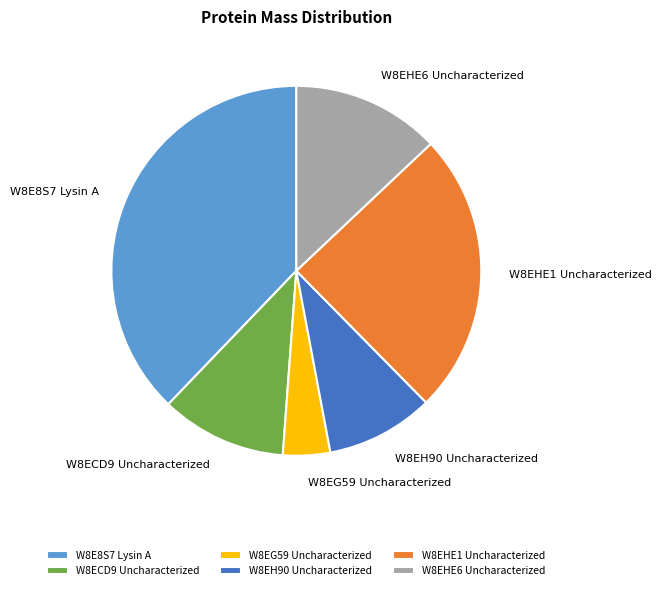

Count the number of slices in the pie.

6